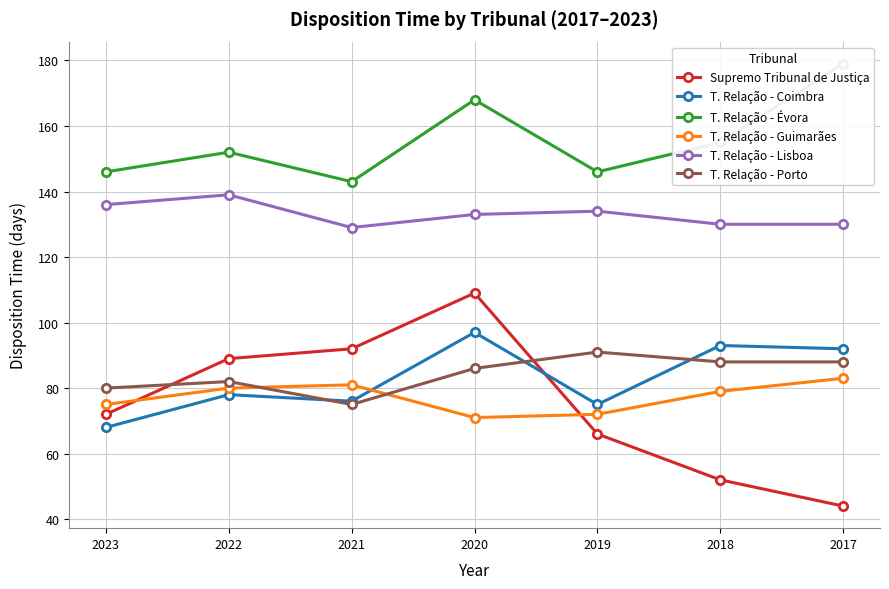

Where does the T. Relação - Évora series first go above 152?

2020